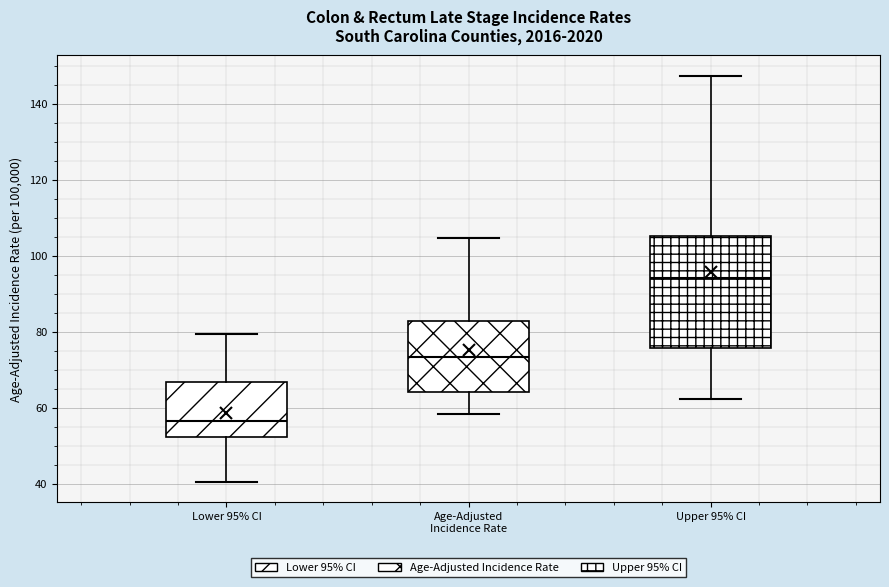

Where does the upper whisker of the box for Age-Adjusted Incidence Rate end on the y-axis? The values are not printed on the chart, so give them approximately, as read against the axis.

104